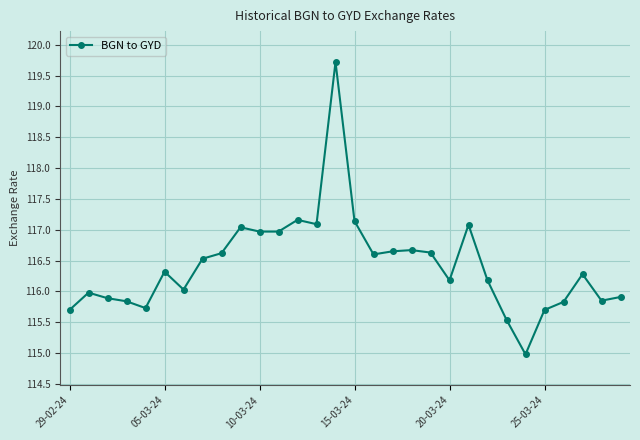

What is the value of the 12th point from the left?

117.0